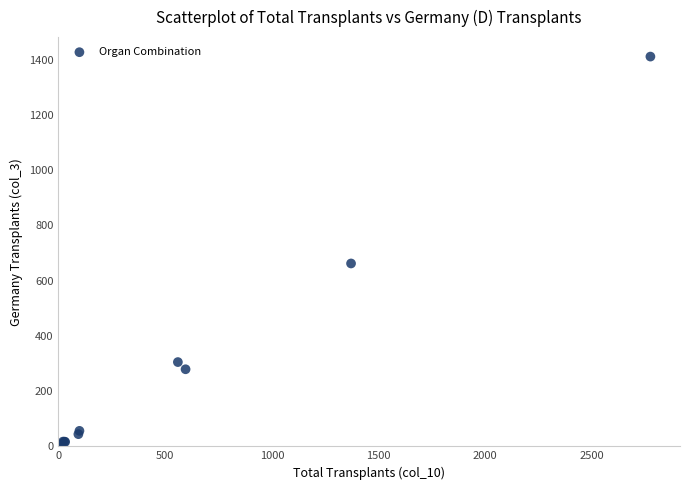

What Y value in the scatter plot is closest to 706?

662